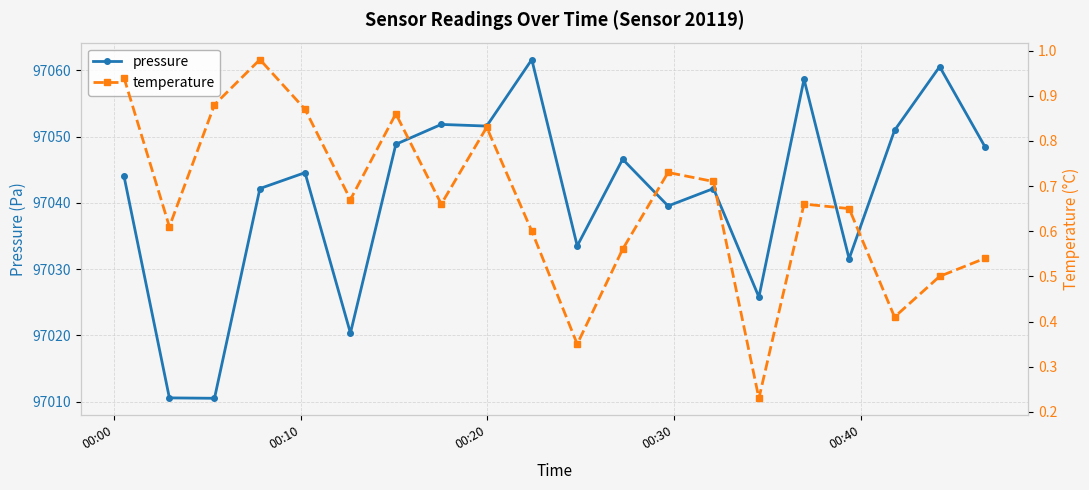

At how many categories does at least one series exceed 65059?

20